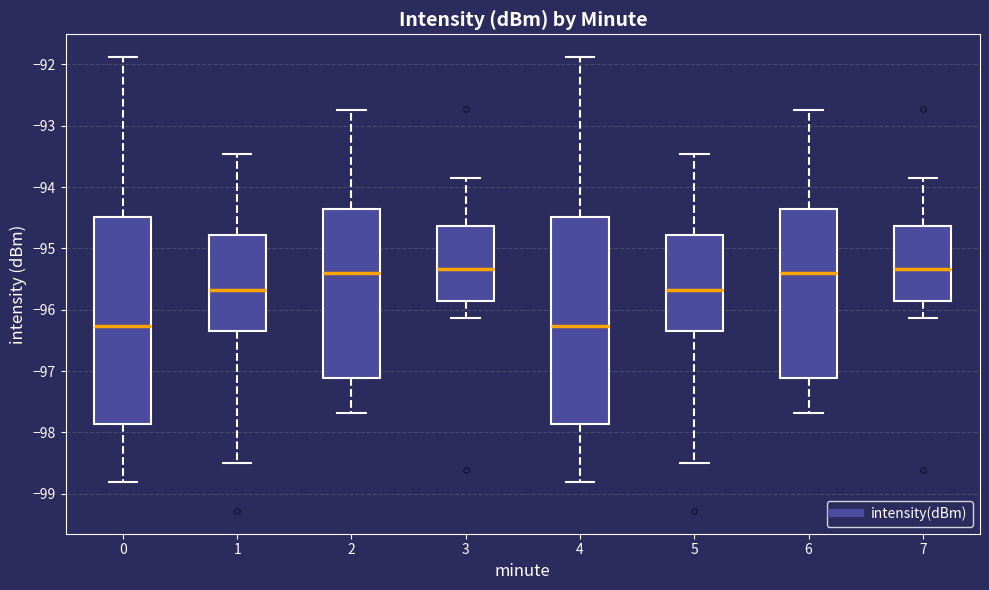

Where is the lower edge of the box at x = 0 on the y-axis? The values are not printed on the chart, so give them approximately, as read against the axis.

-97.9